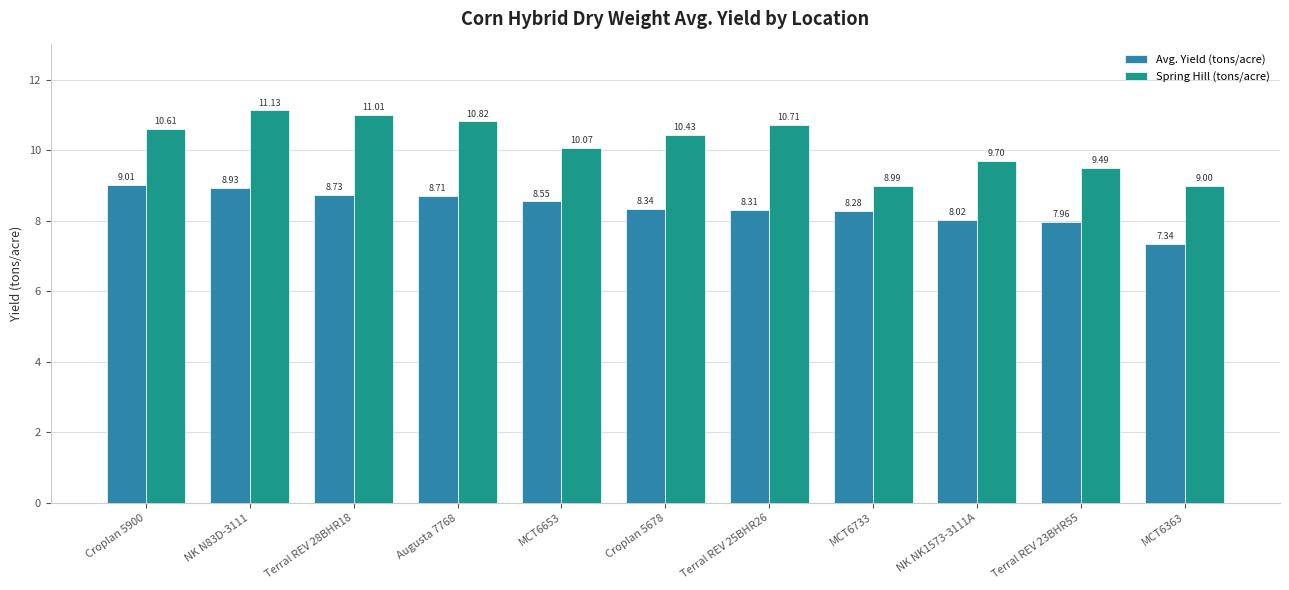

The value of Spring Hill (tons/acre) at MCT6363 is 3.8. True or false?

False